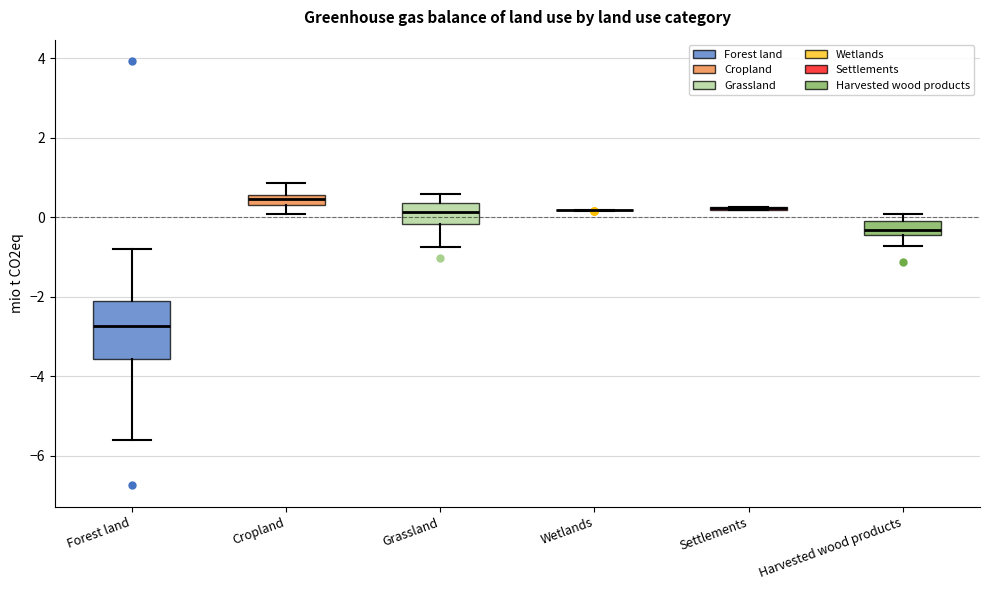

Where is the lower edge of the box for Cropland on the y-axis? The values are not printed on the chart, so give them approximately, as read against the axis.

0.4